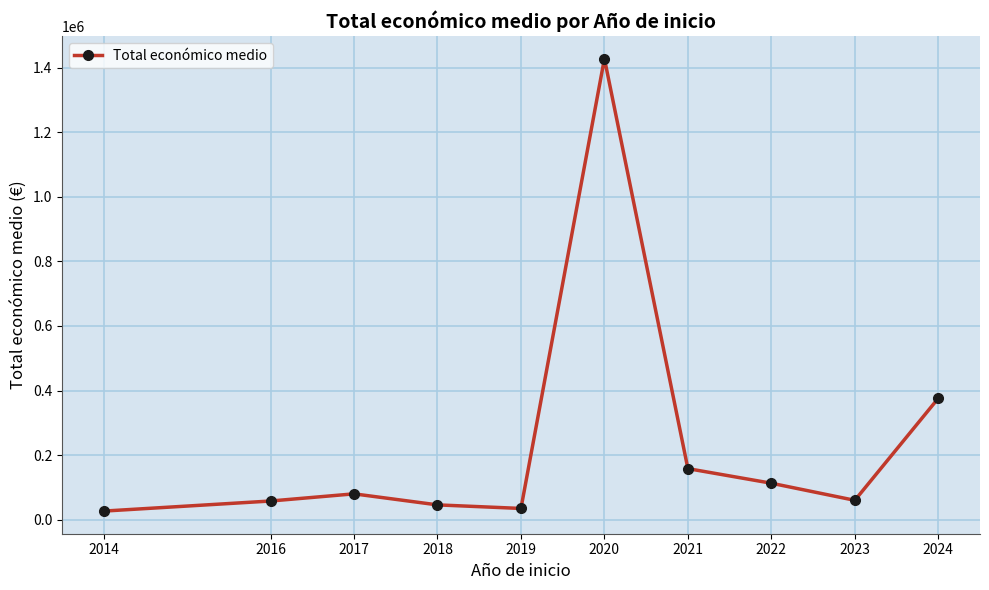

What is the maximum value shown in the chart?

1428139.5